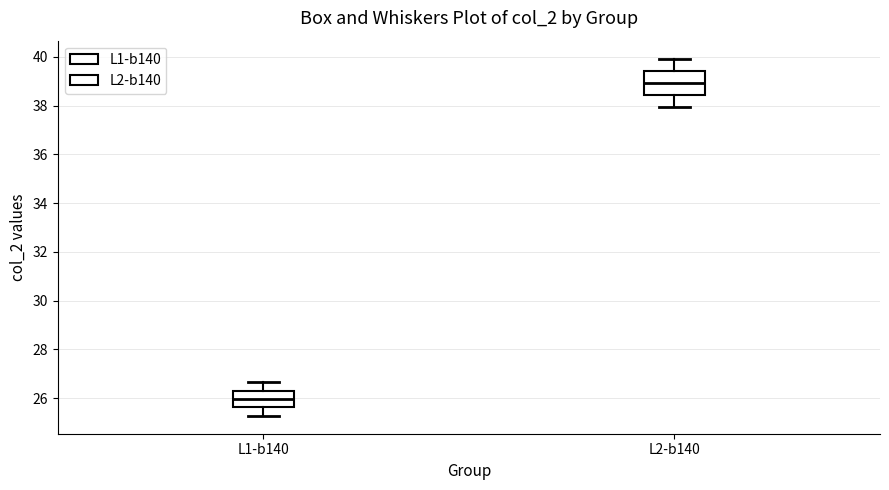

Reading left to right, read every box against the y-axis: the position of its median line, the range the box covers, and the ends of its whiskers. The values are not printed on the chart, so give them approximately, as read against the axis.

L1-b140: median 26.0, box 25.6 to 26.4, whiskers 25.2 to 26.6
L2-b140: median 39.0, box 38.4 to 39.4, whiskers 38.0 to 40.0